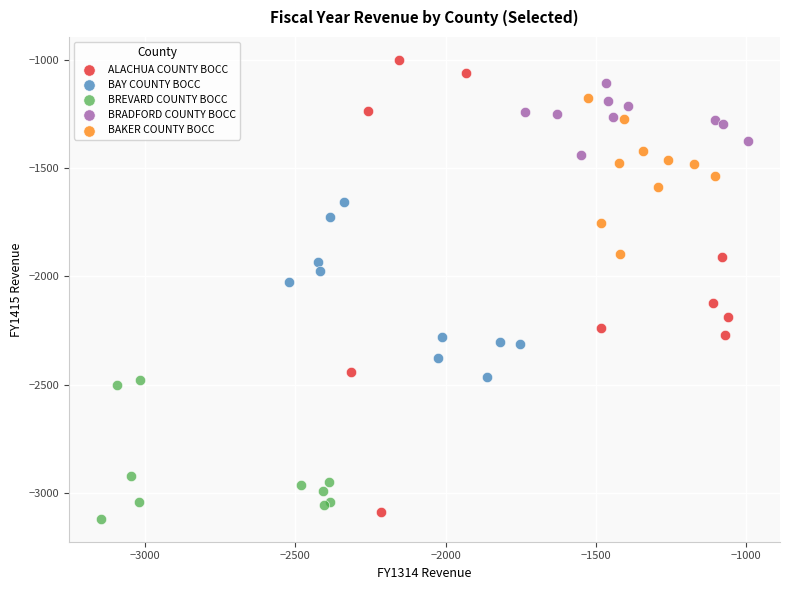

Which series contains the highest Y value?

ALACHUA COUNTY BOCC